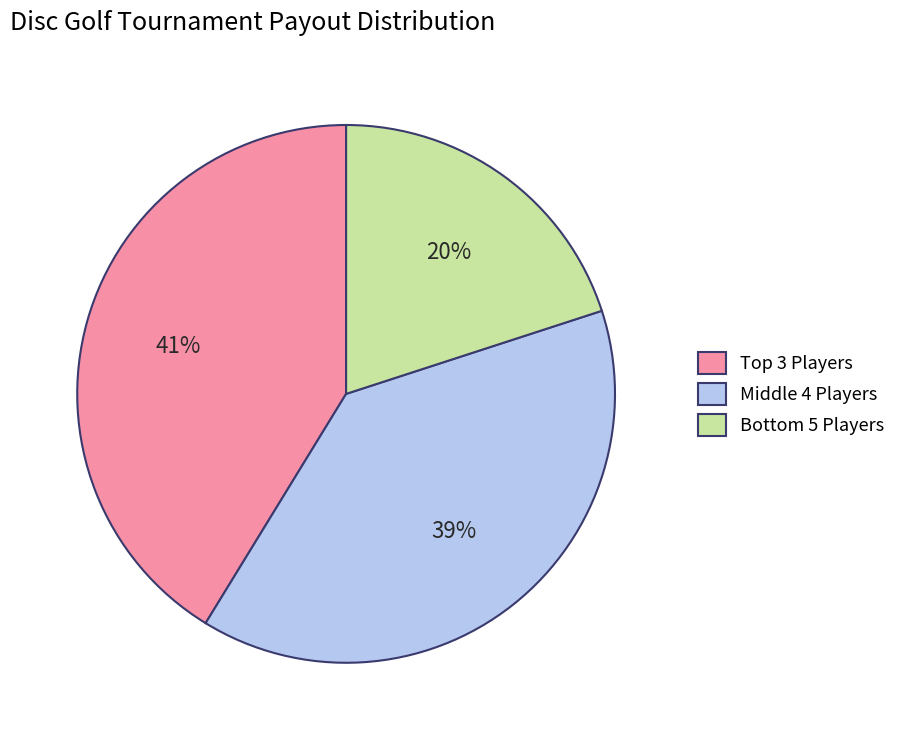

Rank the categories by value from highest to lowest.

Top 3 Players, Middle 4 Players, Bottom 5 Players